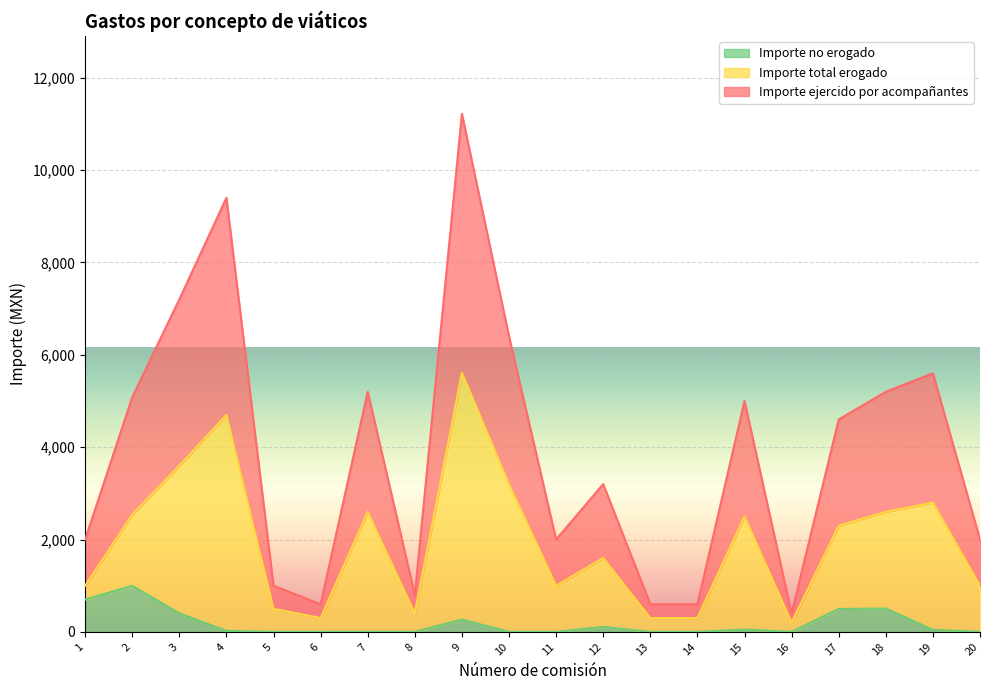

What is the sum of all Importe ejercido por acompañantes values?

39050